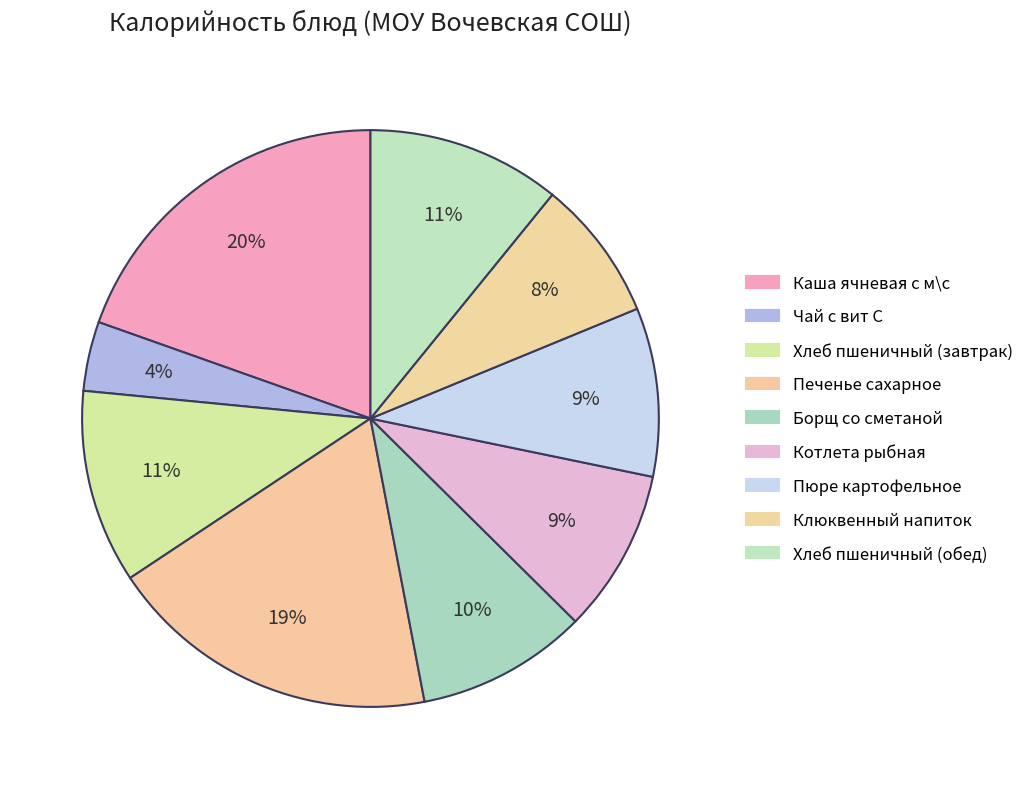

Which slice is the smallest?

Чай с вит С